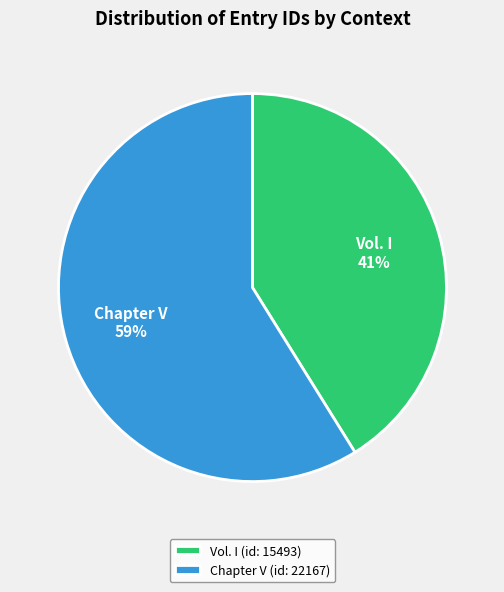

Does any single category account for the majority?

Yes